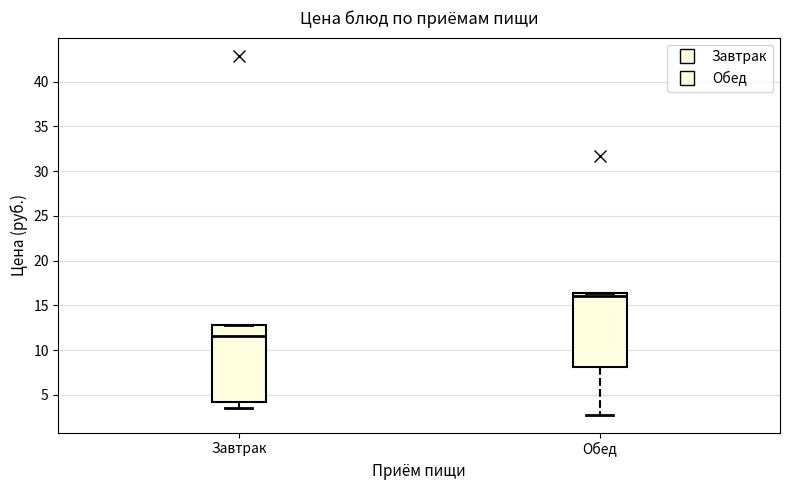

Which box's median line is the lowest?

Завтрак